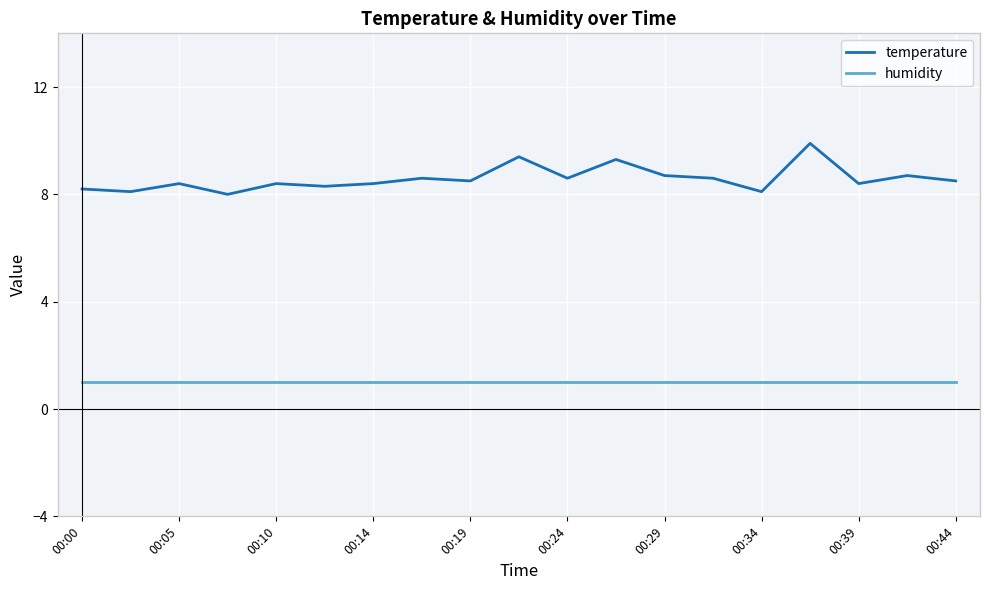

Which series has the largest total across all categories?

temperature